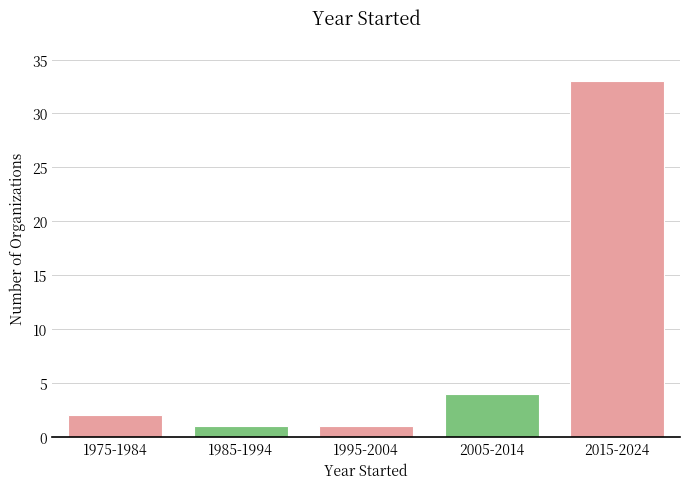

Reading left to right, extract all data points from this chart.

1975-1984=2	1985-1994=1	1995-2004=1	2005-2014=4	2015-2024=33